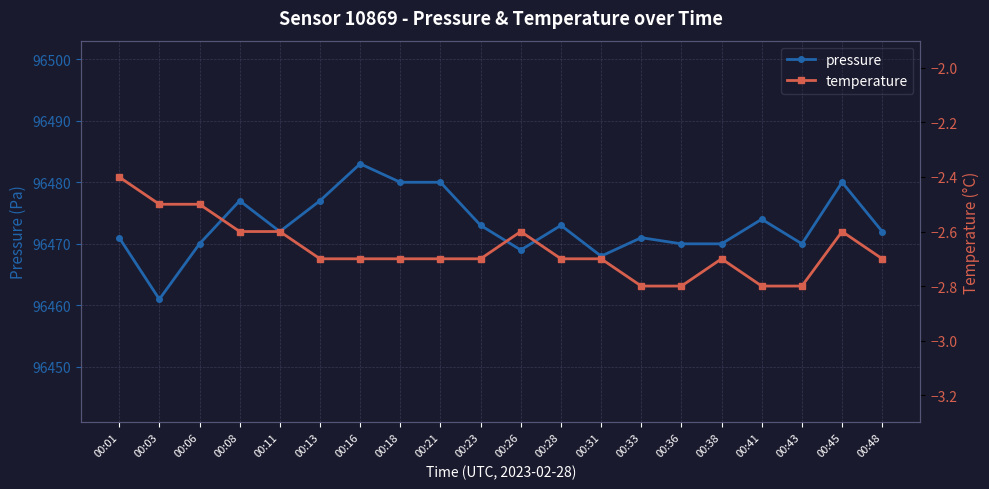

How many series are shown in this chart?

2